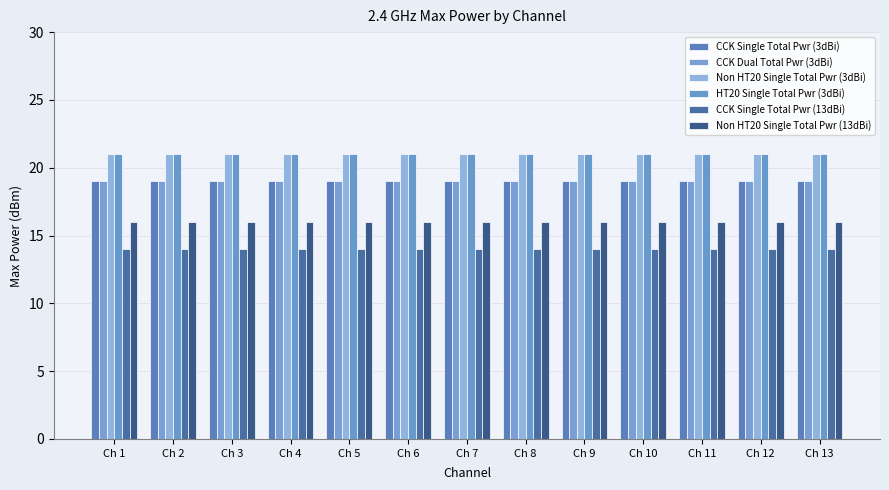

Count the number of data series in this chart.

6